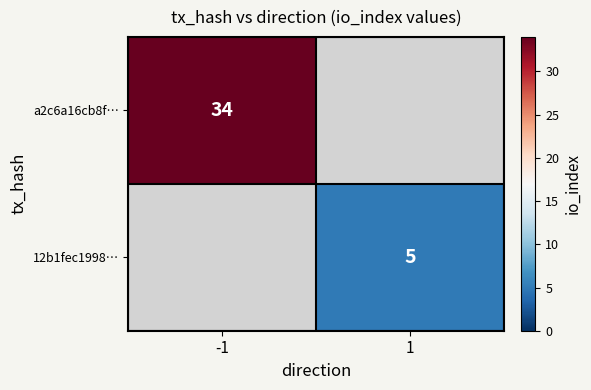

Is it true that a2c6a16cb8f… equals 34 at -1?

True